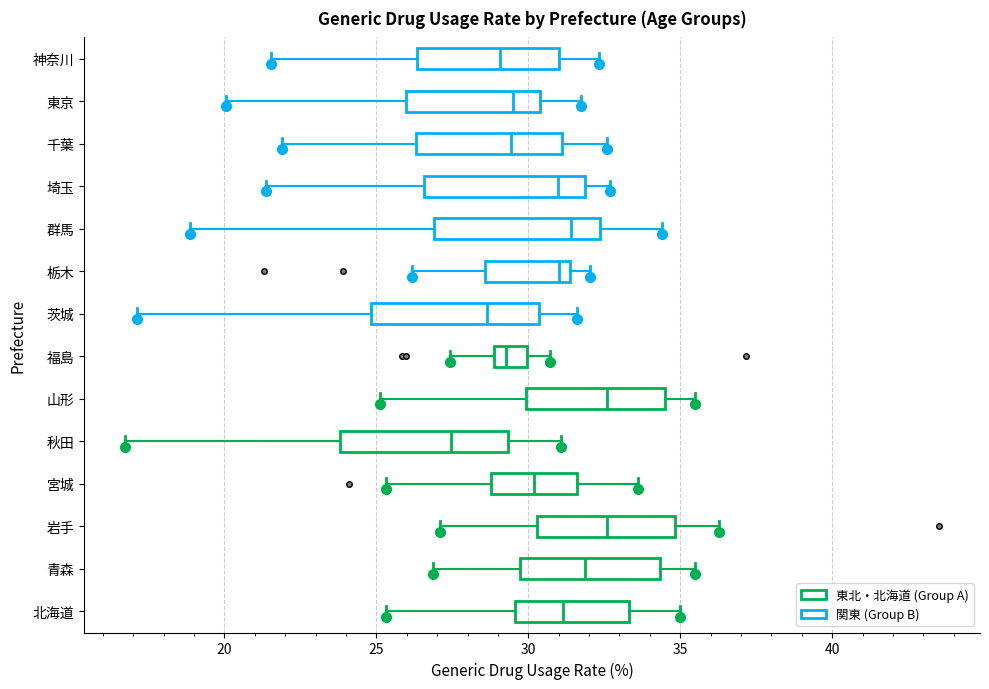

Where is the right edge of the box for 山形 on the x-axis? The values are not printed on the chart, so give them approximately, as read against the axis.

34.5